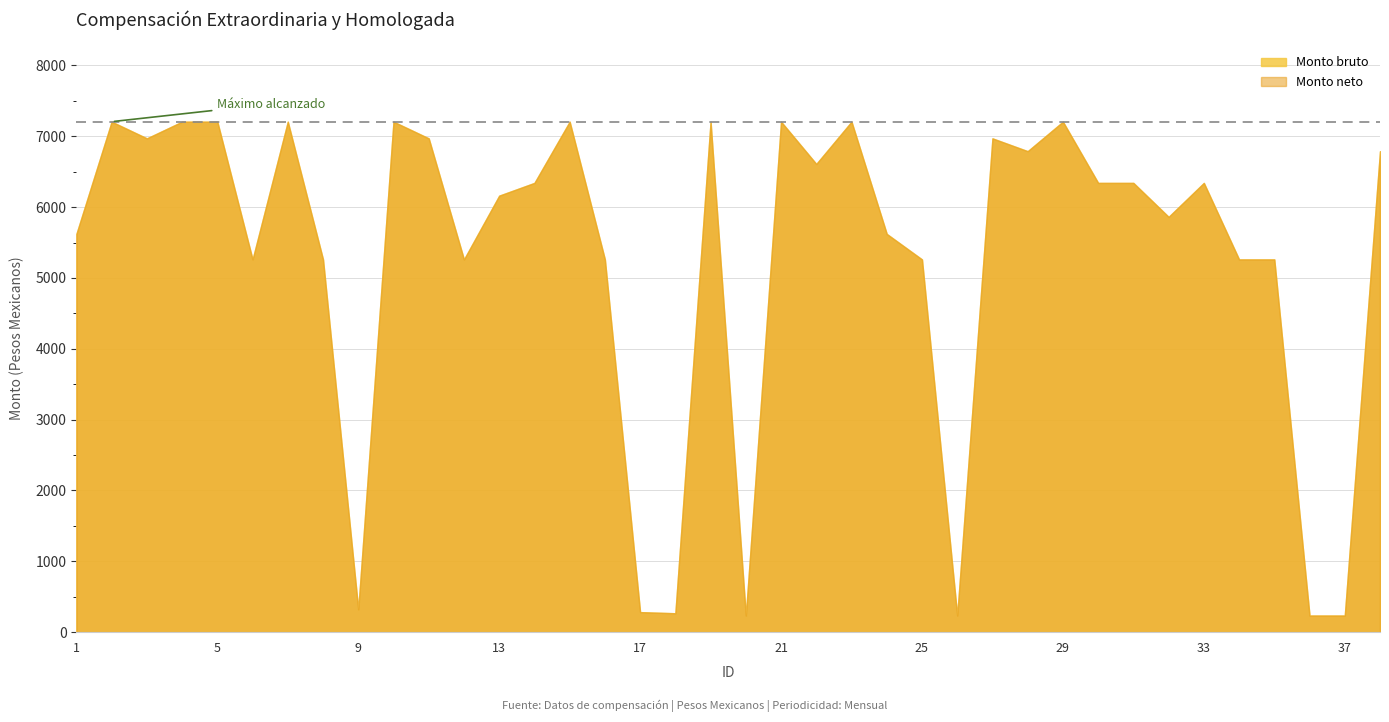

The Monto bruto series shows 6789.8 at 28. True or false?

True